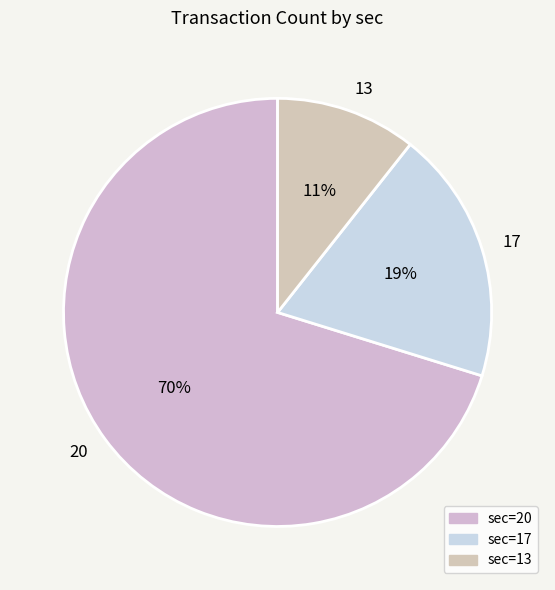

What is the smallest slice in the pie chart?

sec=13